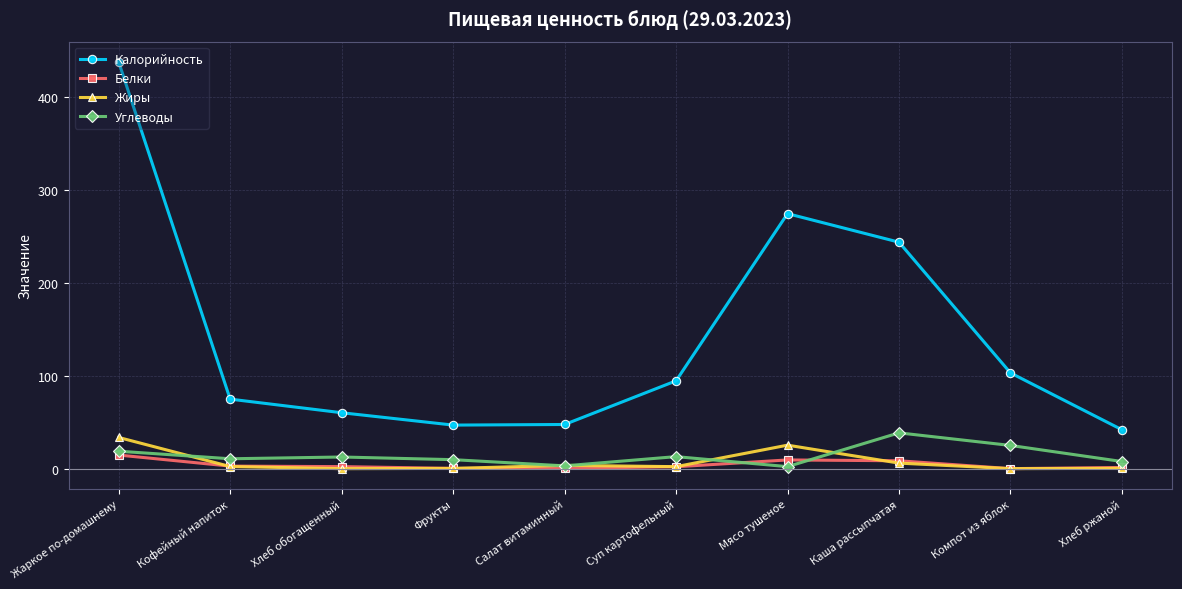

Is it true that Калорийность equals 74.9 at Кофейный напиток?

True